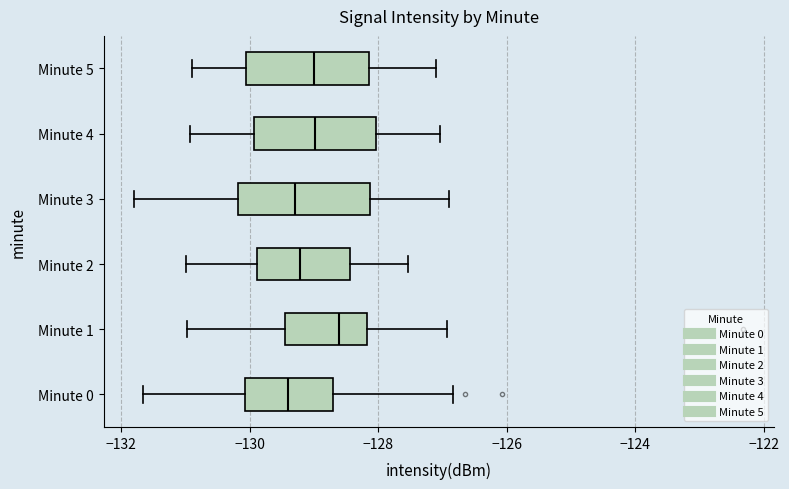

Reading bottom to top, transcribe this box plot: for each box, give where its median line is, the range the box spans, and where its two whiskers end, as read against the x-axis. The values are not printed on the chart, so give them approximately, as read against the axis.

Minute 0: median -129.4, box -130.0 to -128.8, whiskers -131.6 to -126.8
Minute 1: median -128.6, box -129.4 to -128.2, whiskers -131.0 to -127.0
Minute 2: median -129.2, box -129.8 to -128.4, whiskers -131.0 to -127.6
Minute 3: median -129.2, box -130.2 to -128.2, whiskers -131.8 to -126.8
Minute 4: median -129.0, box -130.0 to -128.0, whiskers -131.0 to -127.0
Minute 5: median -129.0, box -130.0 to -128.2, whiskers -130.8 to -127.0